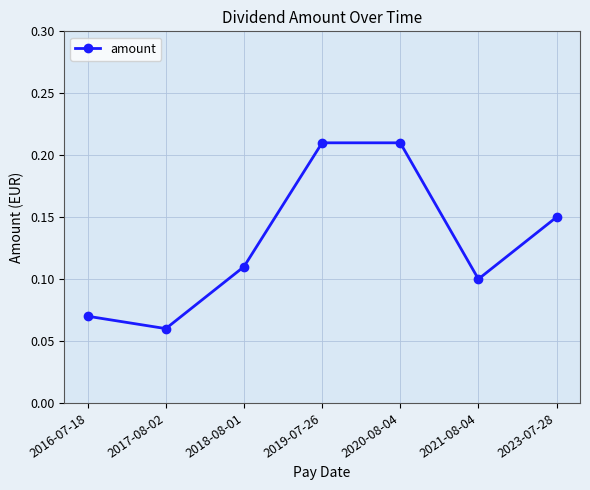

The chart shows a value of 0.1 at 2016-07-18. True or false?

True